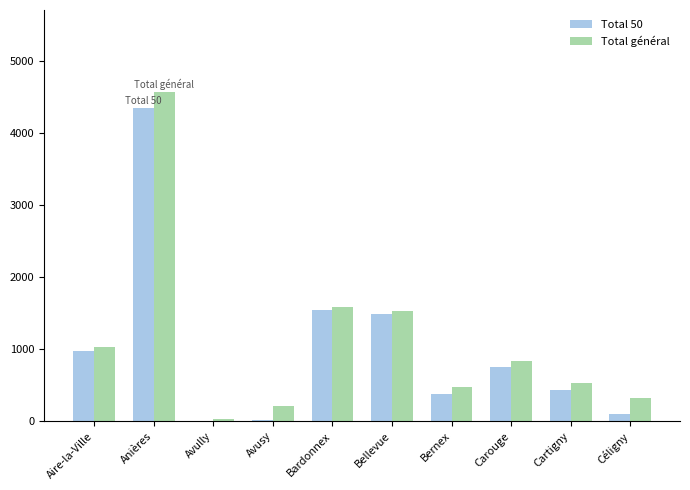

Which series has the widest spread of values?

Total général